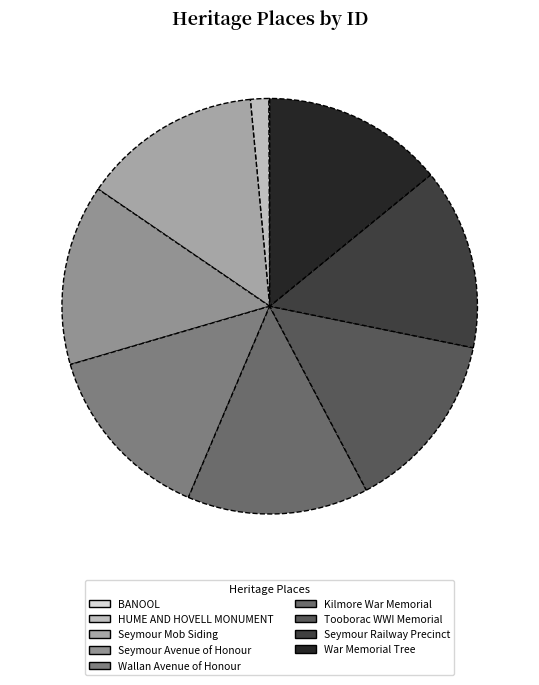

What is the change in value from Seymour Mob Siding to War Memorial Tree?

+1105